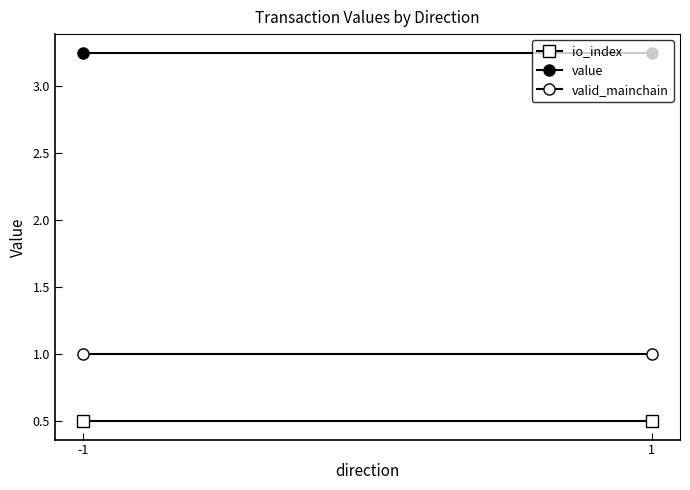

Reading left to right, transcribe all the data shown in this chart.

io_index: 0.5	0.5
value: 3.2	3.2
valid_mainchain: 1.0	1.0